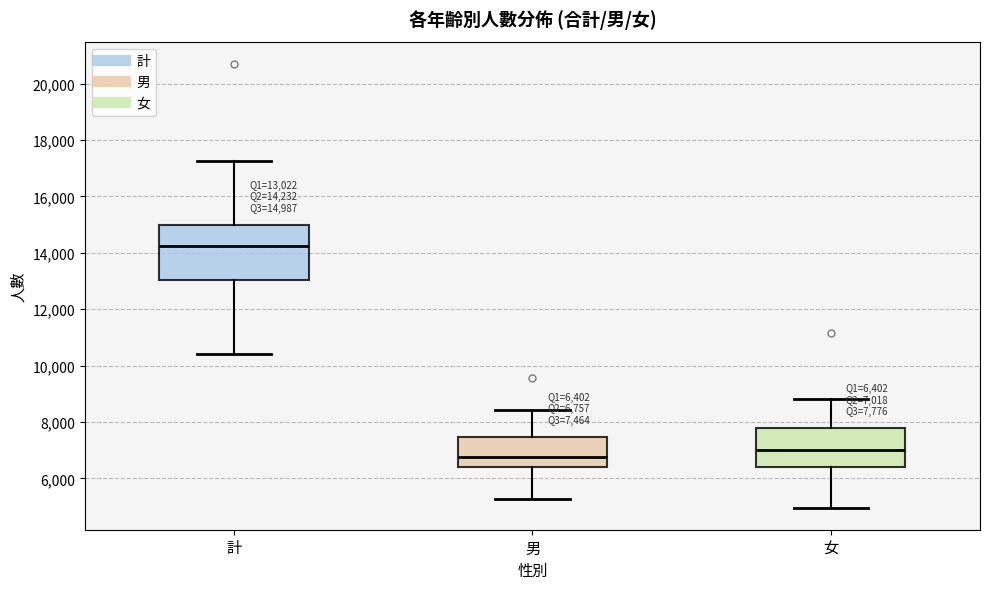

Which box's median line is the highest?

計